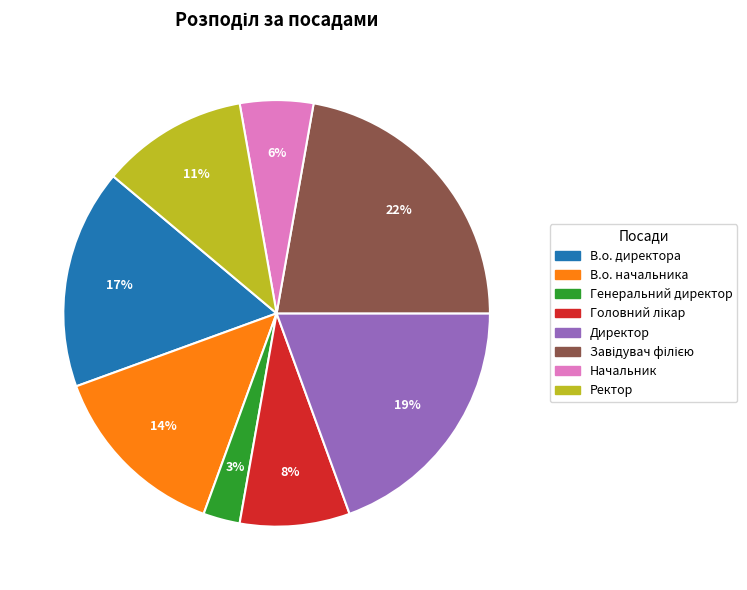

What percentage is the Генеральний директор slice, to the nearest percent?

3%